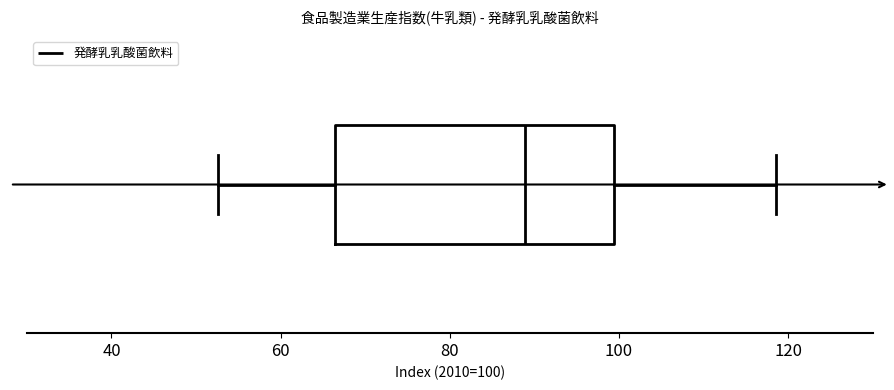

Read this box plot against the x-axis: the position of the median line, the range covered by the box, and the ends of both whiskers. The values are not printed on the chart, so give them approximately, as read against the axis.

median 88, box 66 to 100, whiskers 52 to 118